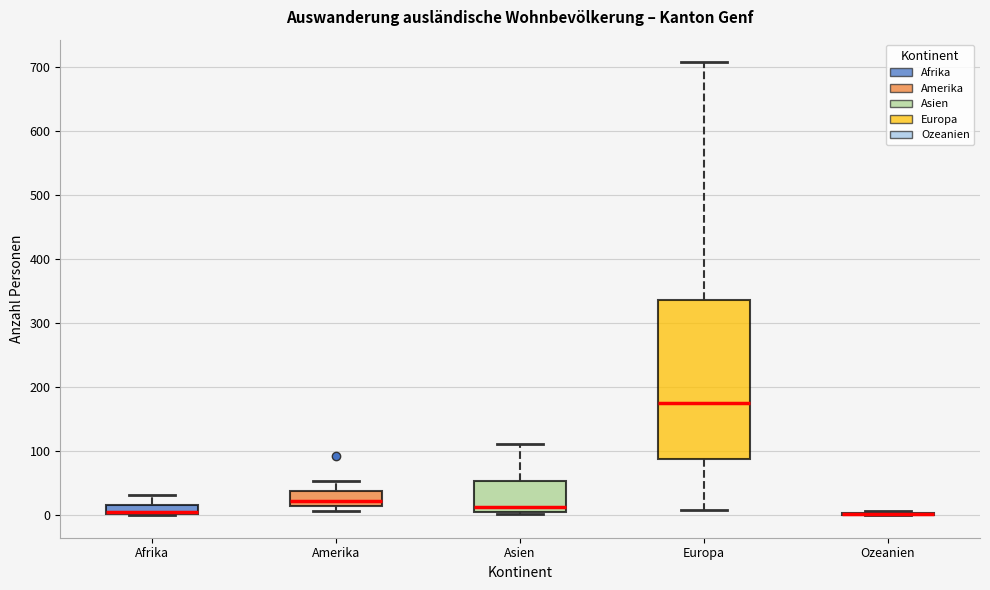

Comparing the boxes themselves (not the whiskers), which one is the tallest?

Europa